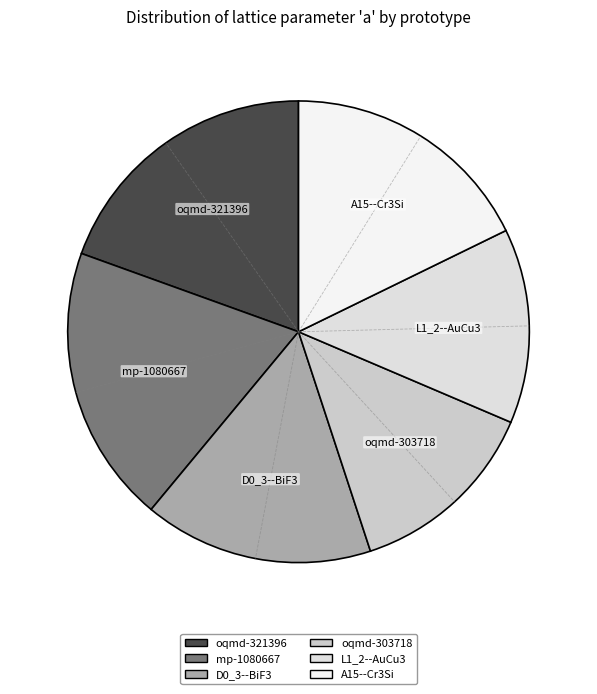

Combined, do D0_3--BiF3 and L1_2--AuCu3 account for over 50%?

No